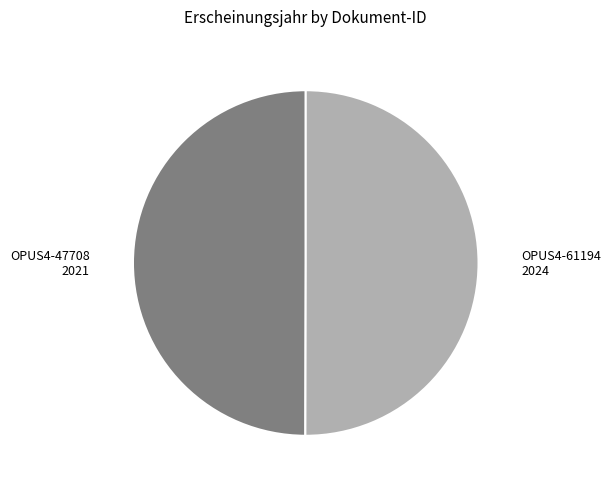

Is the sum of OPUS4-47708 and OPUS4-61194 greater than half?

Yes